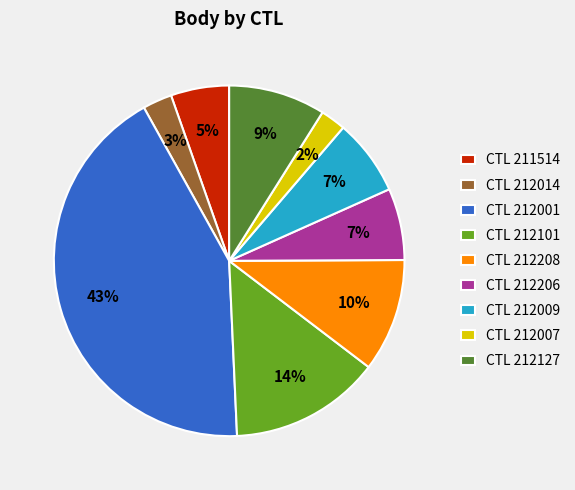

What percentage is the CTL 212014 slice, to the nearest percent?

3%